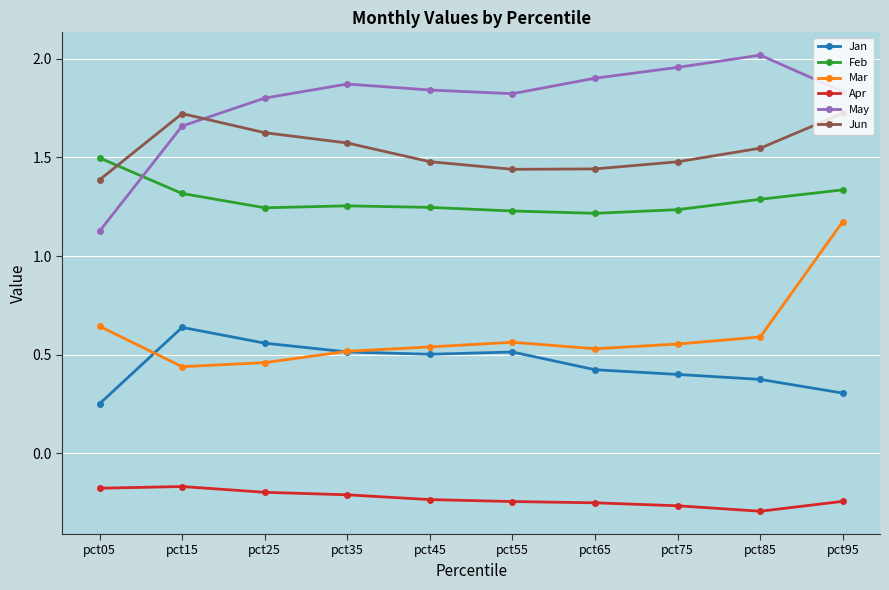

What is the sum of all Mar values?

6.0